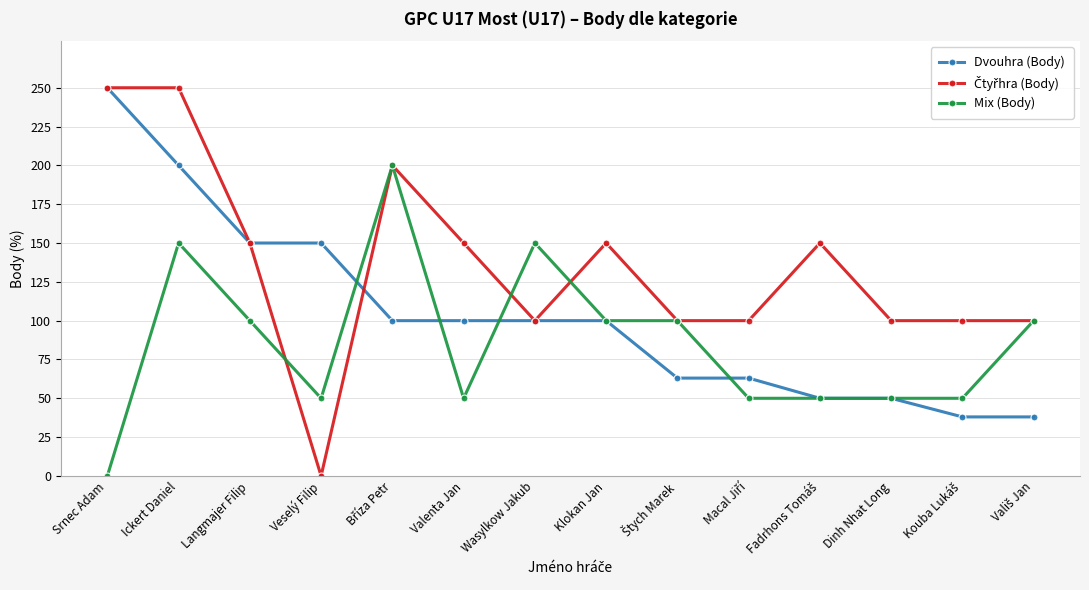

What is the total value across all series at Klokan Jan?

350